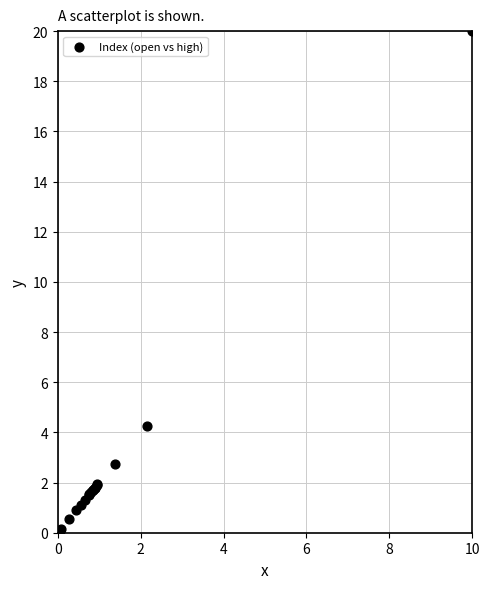

What Y value in the scatter plot is closest to 10?

4.2